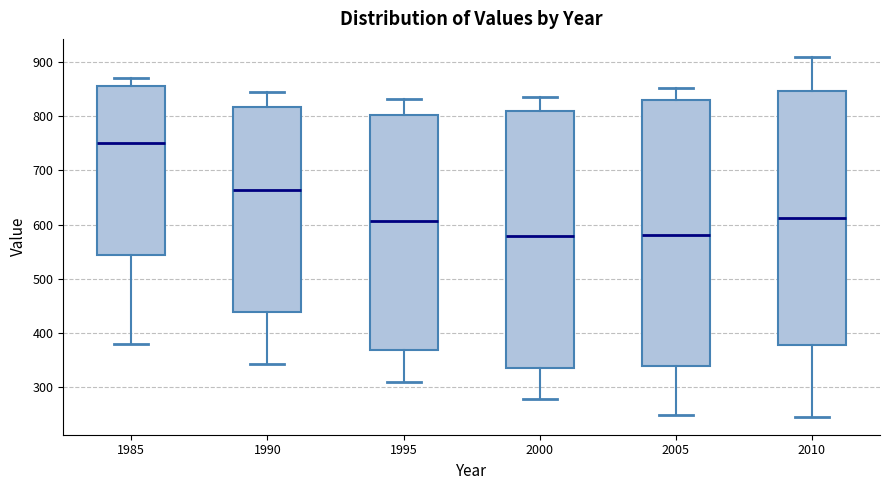

Comparing the boxes themselves (not the whiskers), which one is the tallest?

2005